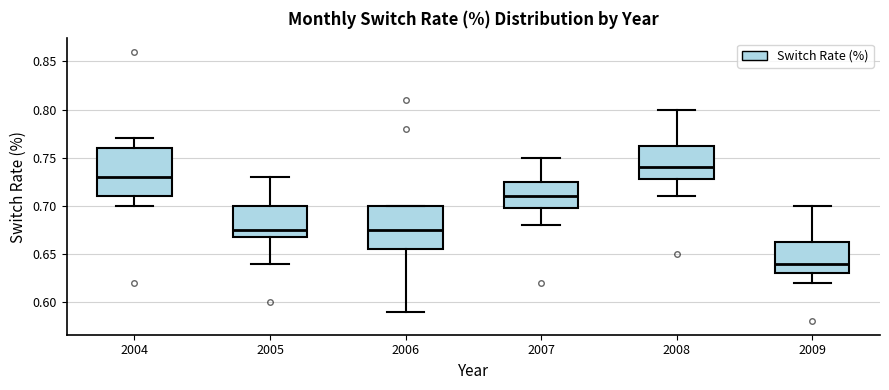

Reading left to right, read every box against the y-axis: the position of its median line, the range the box covers, and the ends of its whiskers. The values are not printed on the chart, so give them approximately, as read against the axis.

2004: median 0.730, box 0.710 to 0.760, whiskers 0.700 to 0.770
2005: median 0.675, box 0.670 to 0.700, whiskers 0.640 to 0.730
2006: median 0.675, box 0.655 to 0.700, whiskers 0.590 to 0.700
2007: median 0.710, box 0.700 to 0.725, whiskers 0.680 to 0.750
2008: median 0.740, box 0.730 to 0.765, whiskers 0.710 to 0.800
2009: median 0.640, box 0.630 to 0.665, whiskers 0.620 to 0.700